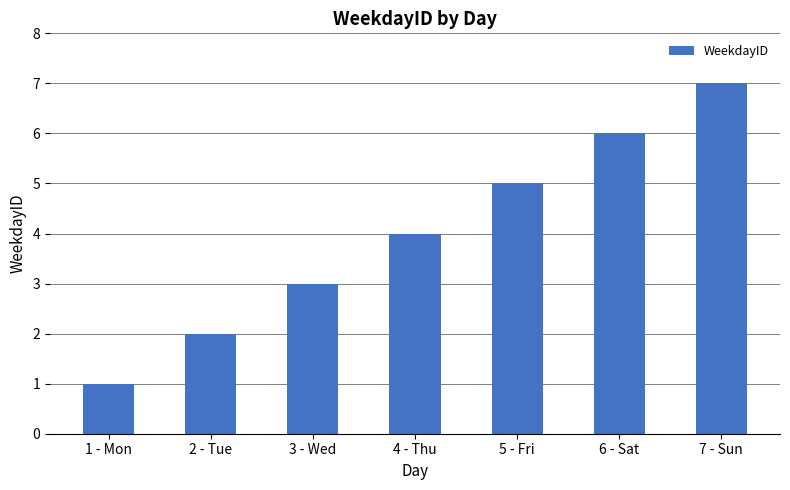

How many series are shown in this chart?

1